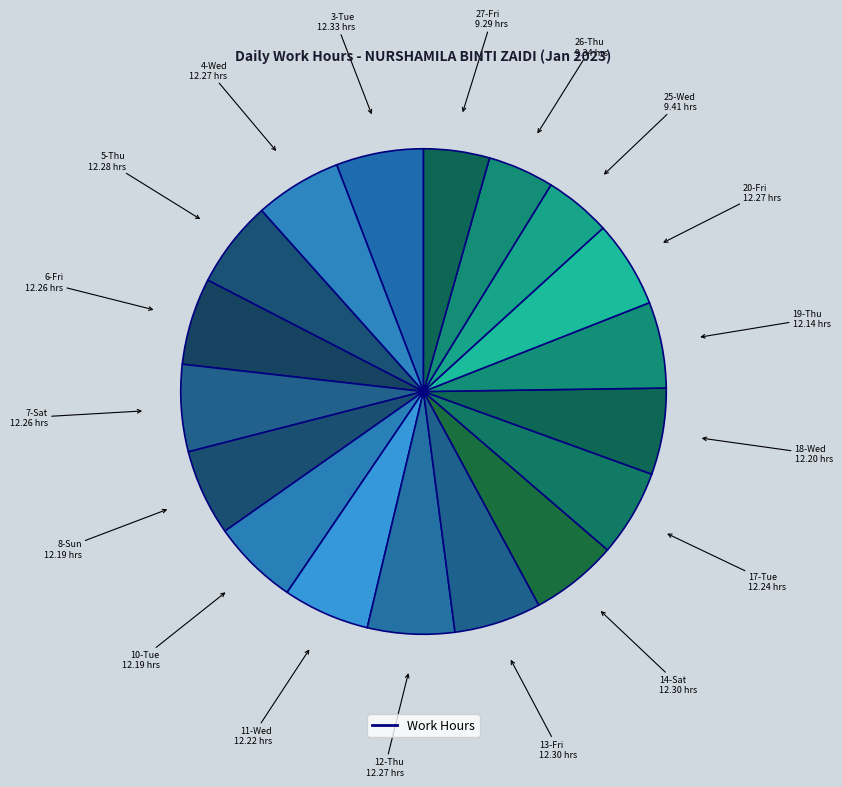

Count the number of slices in the pie.

18